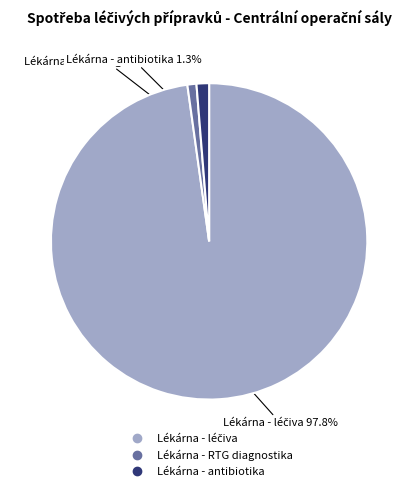

Approximately how many times larger is the value at Lékárna - antibiotika compared to Lékárna - RTG diagnostika?

1.4